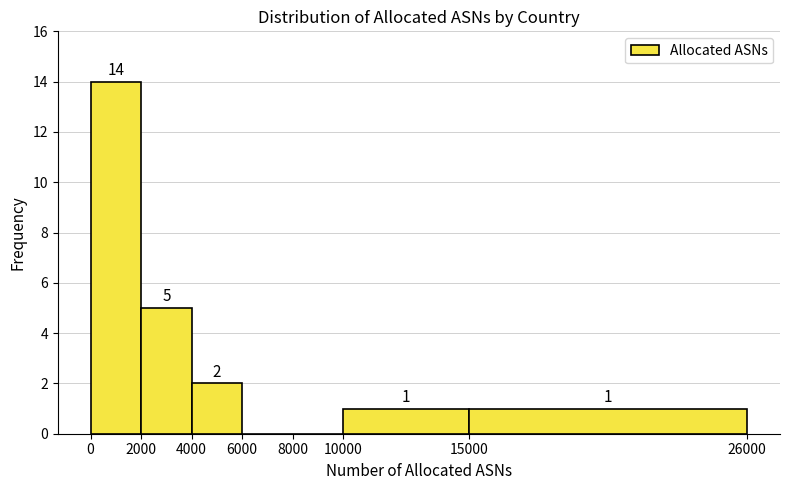

Over which range of the x-axis is the bar tallest?

0 to 2000